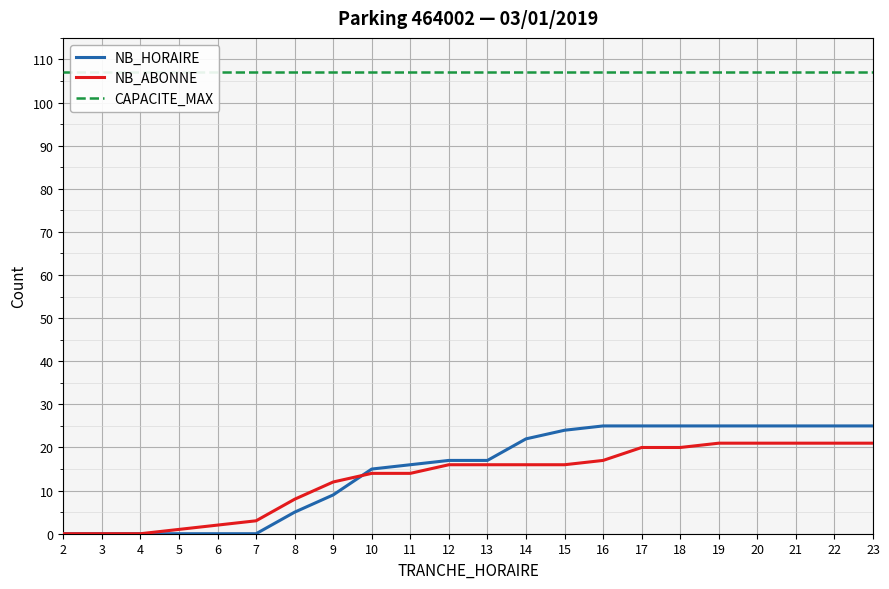

True or false: CAPACITE_MAX and NB_ABONNE cross at least once.

False